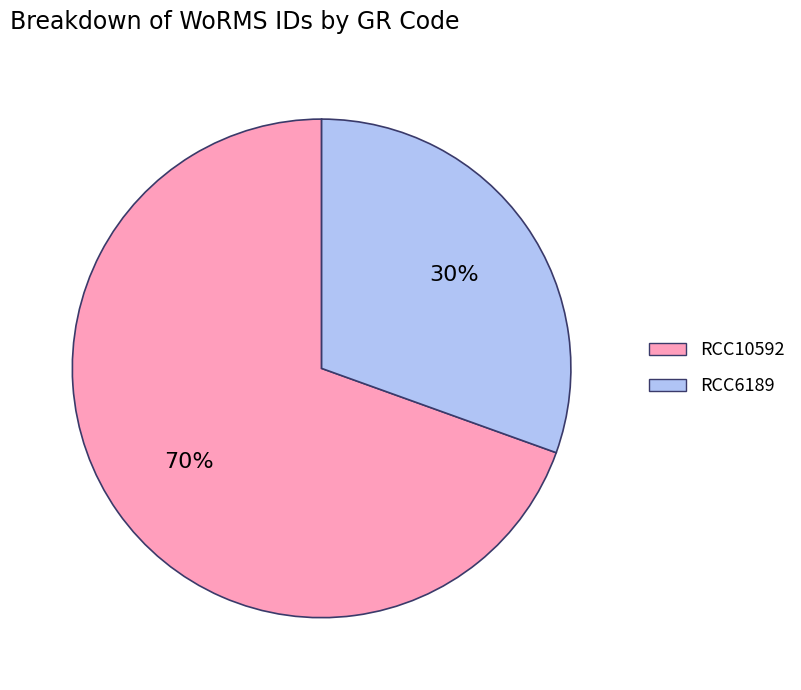

What is the smallest slice in the pie chart?

RCC6189